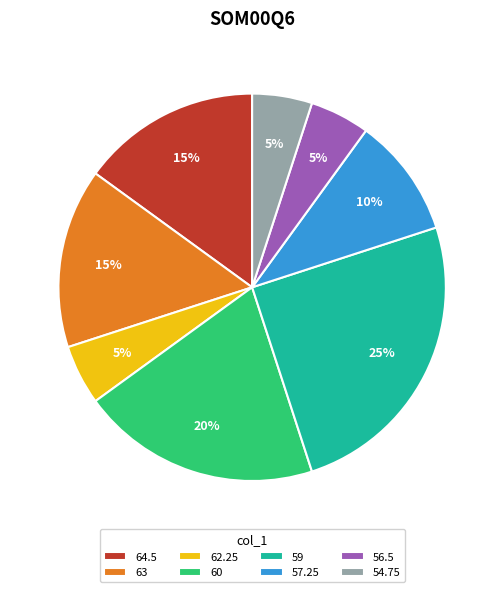

Do 56.5 and 59 together represent more than half of the pie?

No